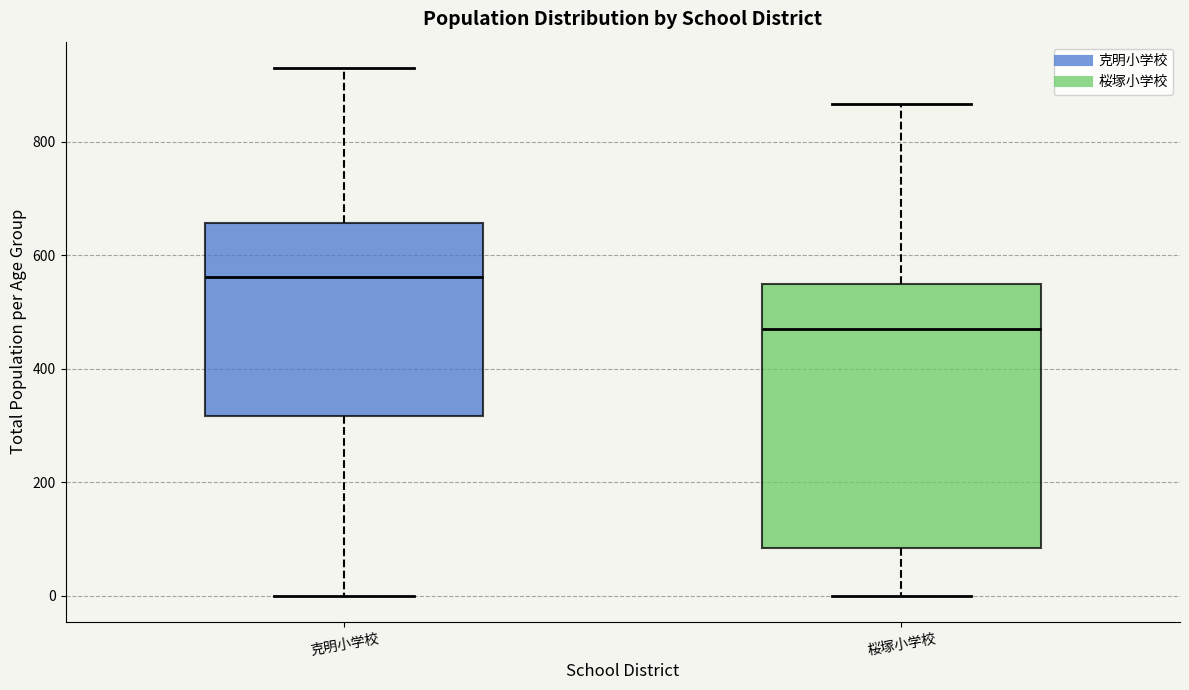

Which box's median line is the highest?

克明小学校